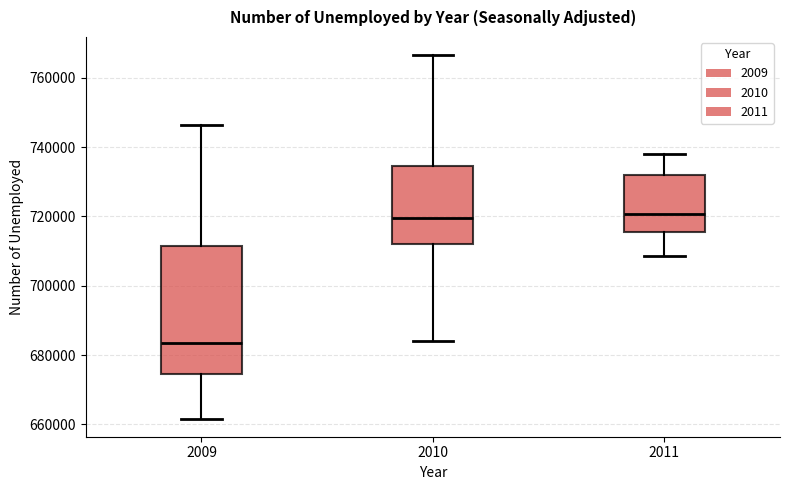

Where is the lower edge of the box at x = 2010 on the y-axis? The values are not printed on the chart, so give them approximately, as read against the axis.

712000